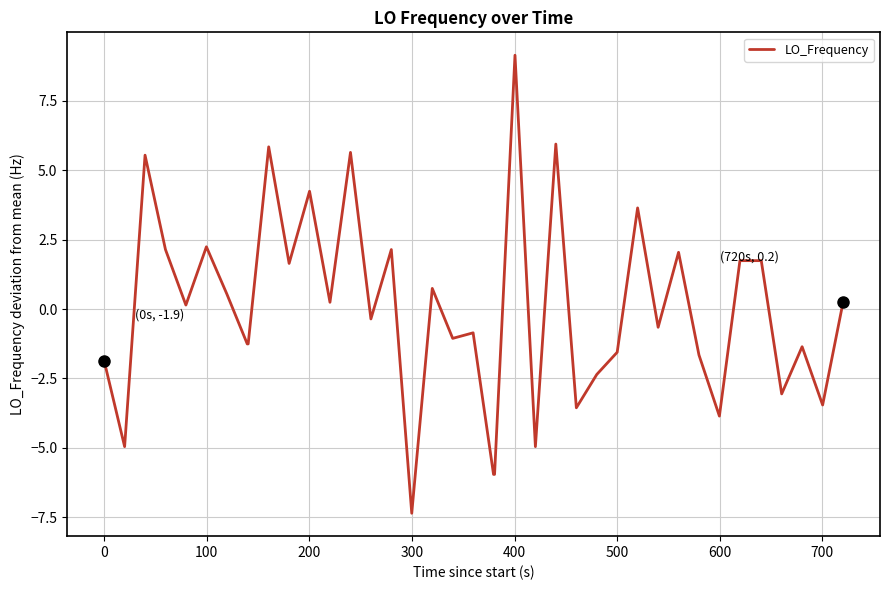

How many lines are shown in the chart?

1